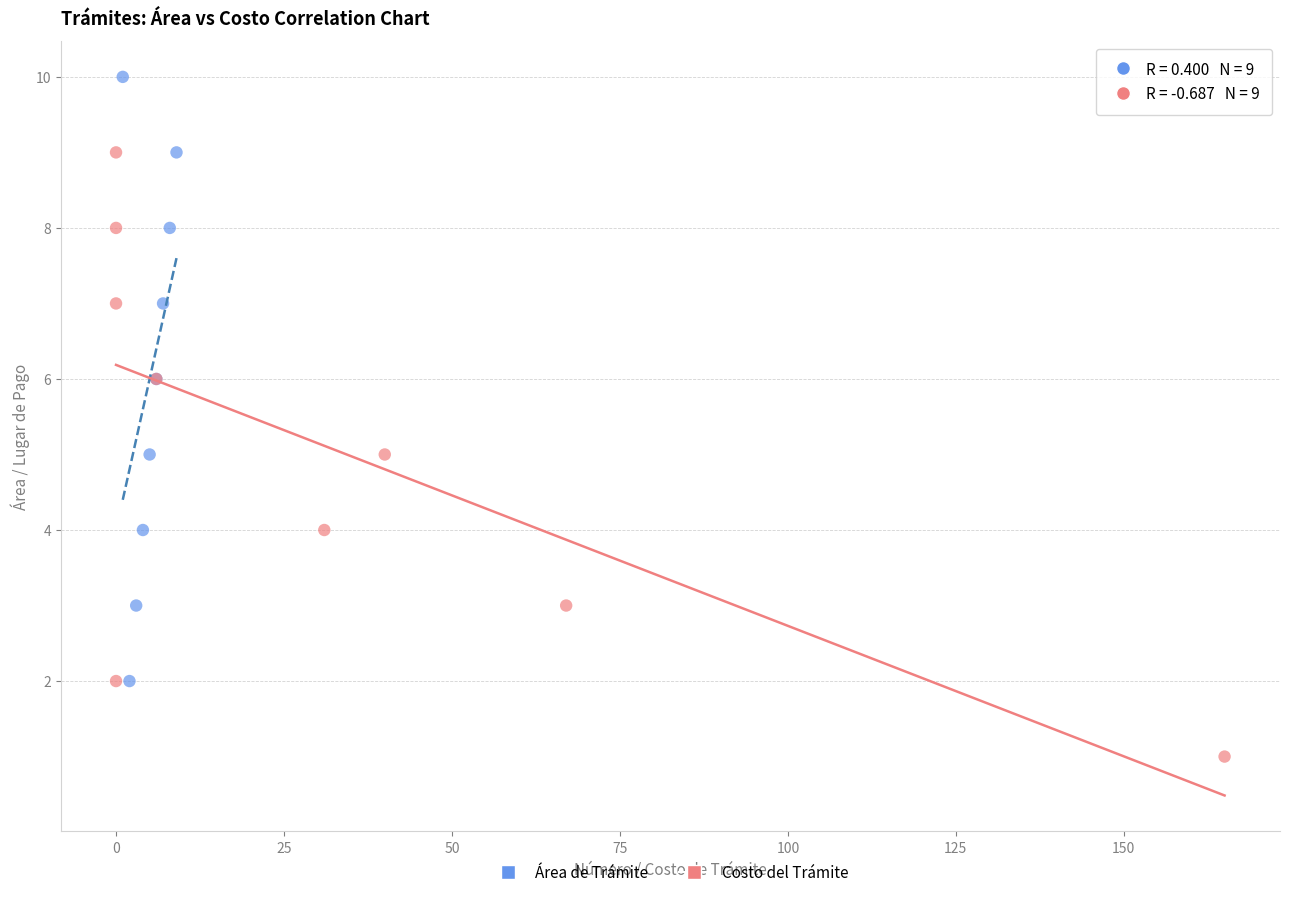

Which series reaches the maximum Y coordinate?

Área de Trámite